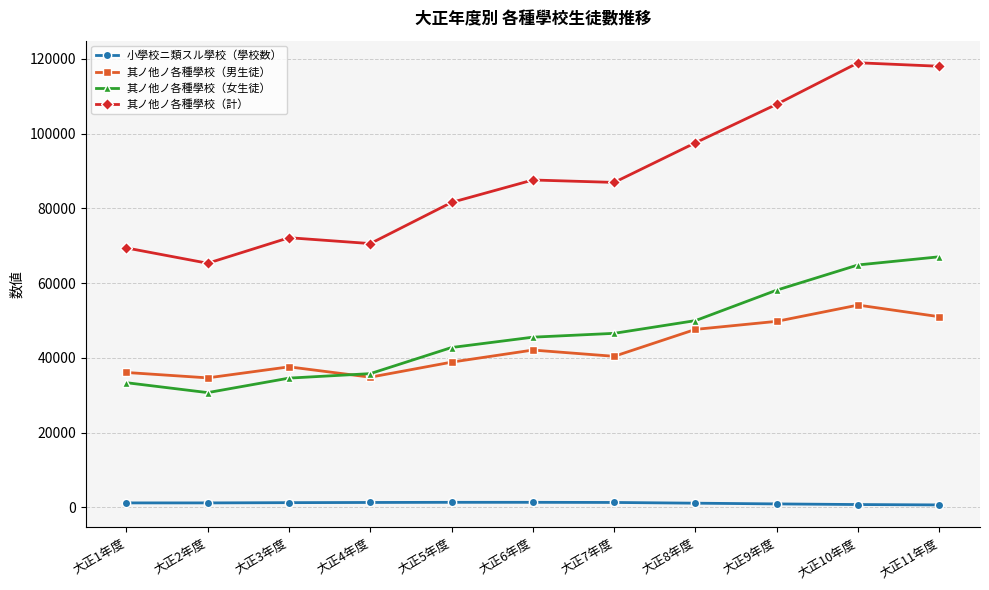

What is the label of the 6th point from the left?

大正6年度